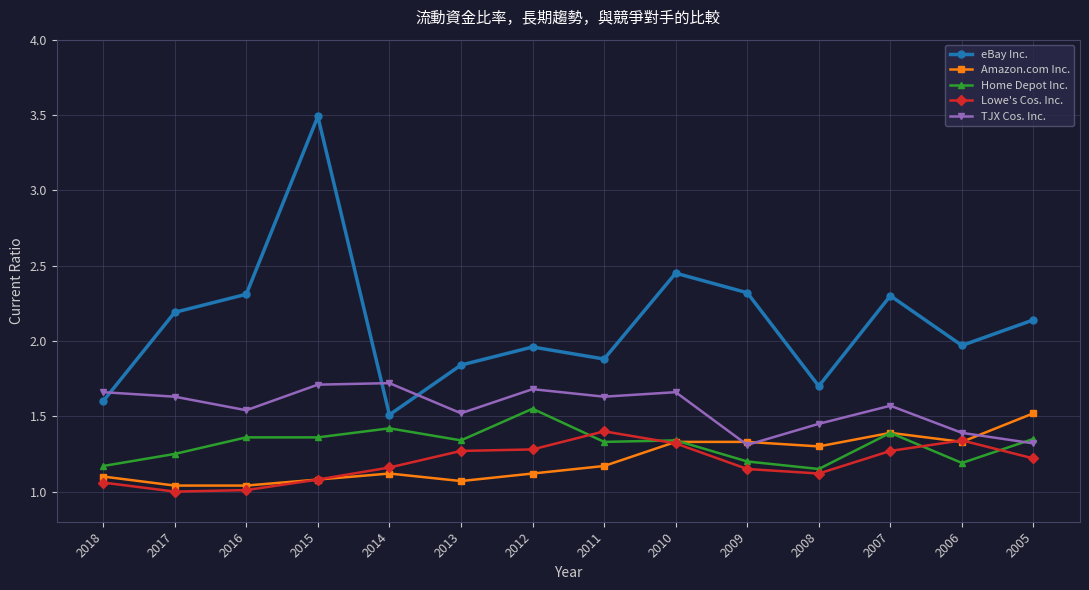

How many lines are shown in the chart?

5